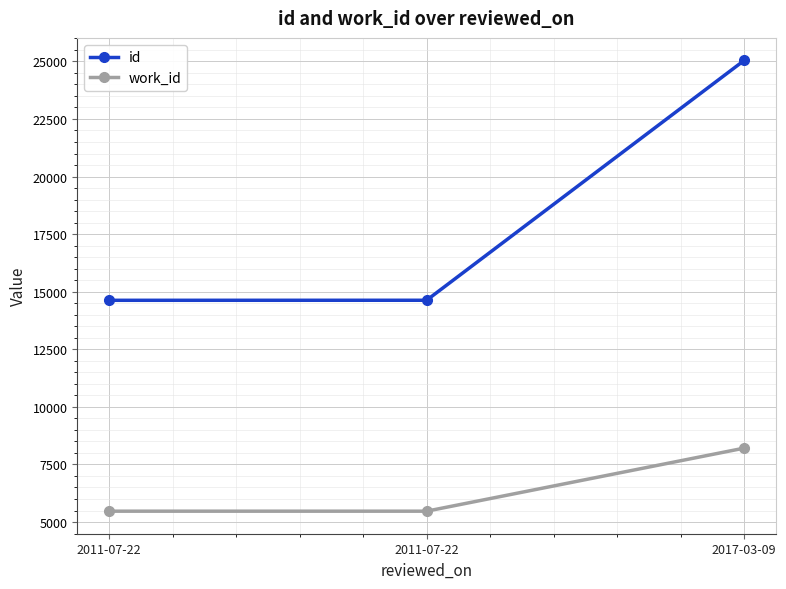

Reading left to right, extract all data points from this chart.

id: 2011-07-22=14627	2011-07-22=14629	2017-03-09=25042
work_id: 2011-07-22=5471	2011-07-22=5471	2017-03-09=8209